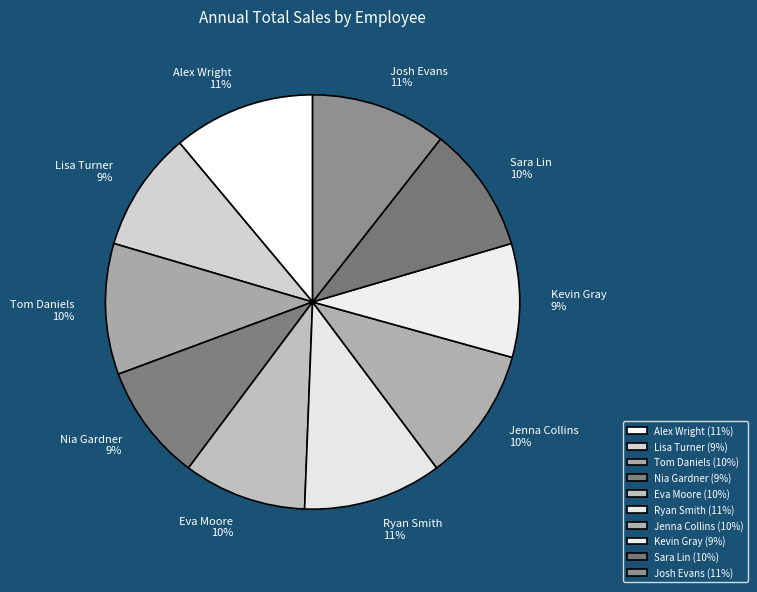

Count the number of slices in the pie.

10